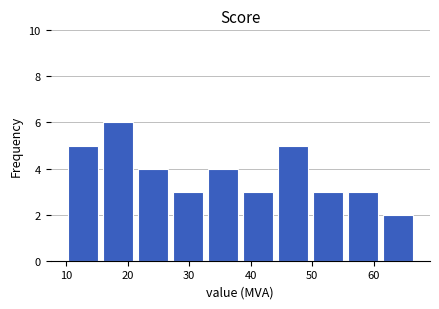

Which range on the x-axis has the tallest bar?

16 to 22